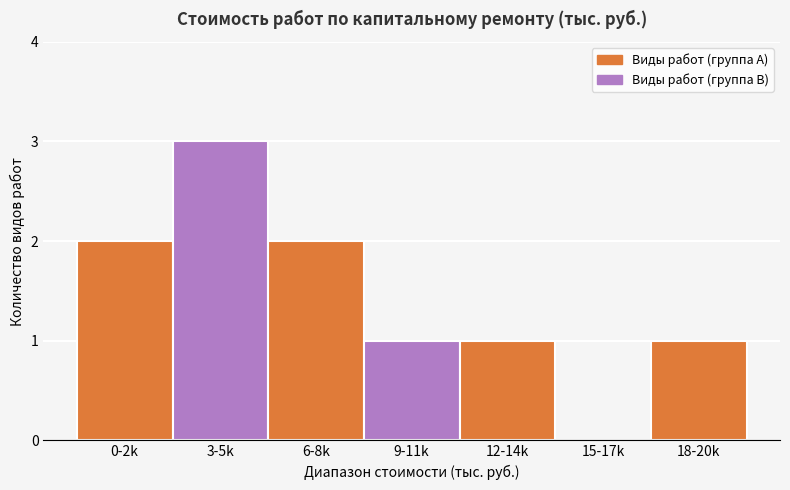

Reading left to right, list all the values displayed in this chart.

0-2k=2	3-5k=3	6-8k=2	9-11k=1	12-14k=1	15-17k=0	18-20k=1